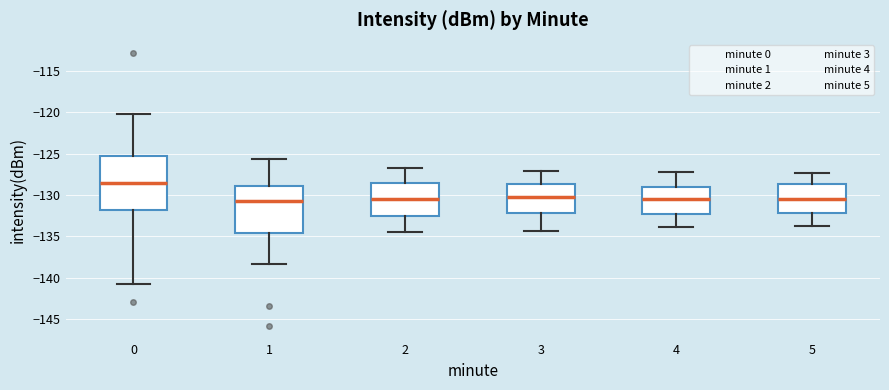

Where does the median line of the box at x = 4 sit on the y-axis? The values are not printed on the chart, so give them approximately, as read against the axis.

-130.5